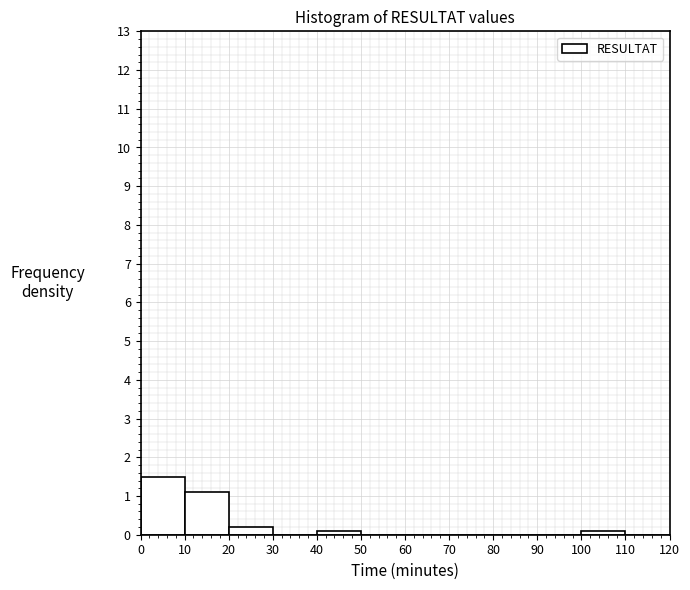

What is the height of the bar covering 0 to 10 on the x-axis? The values are not printed on the chart, so give them approximately, as read against the axis.

1.5